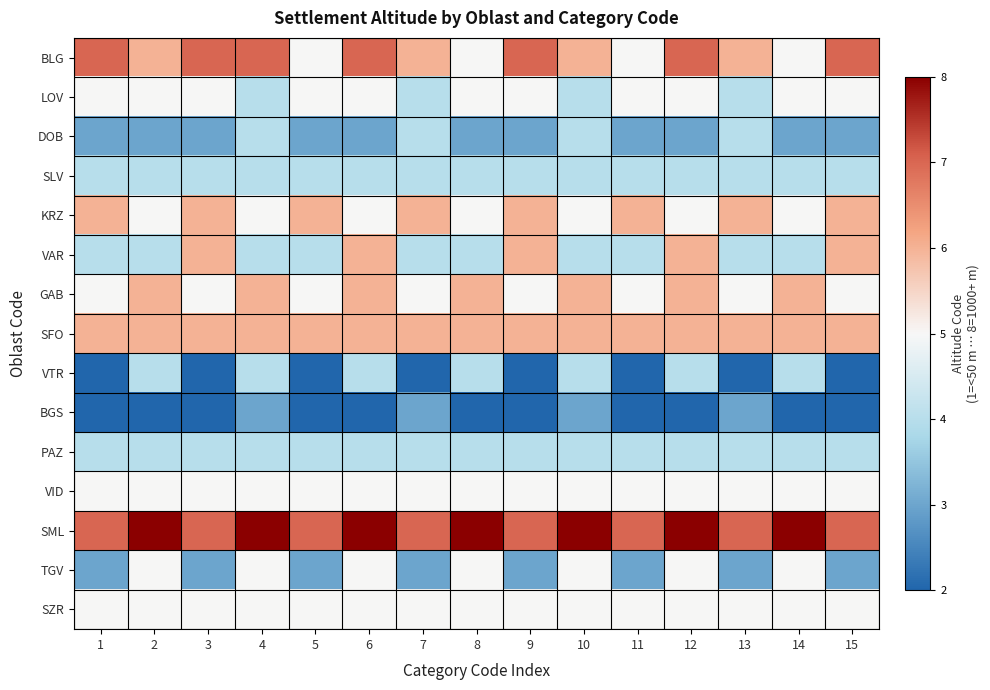

How many distinct data groups are displayed?

15